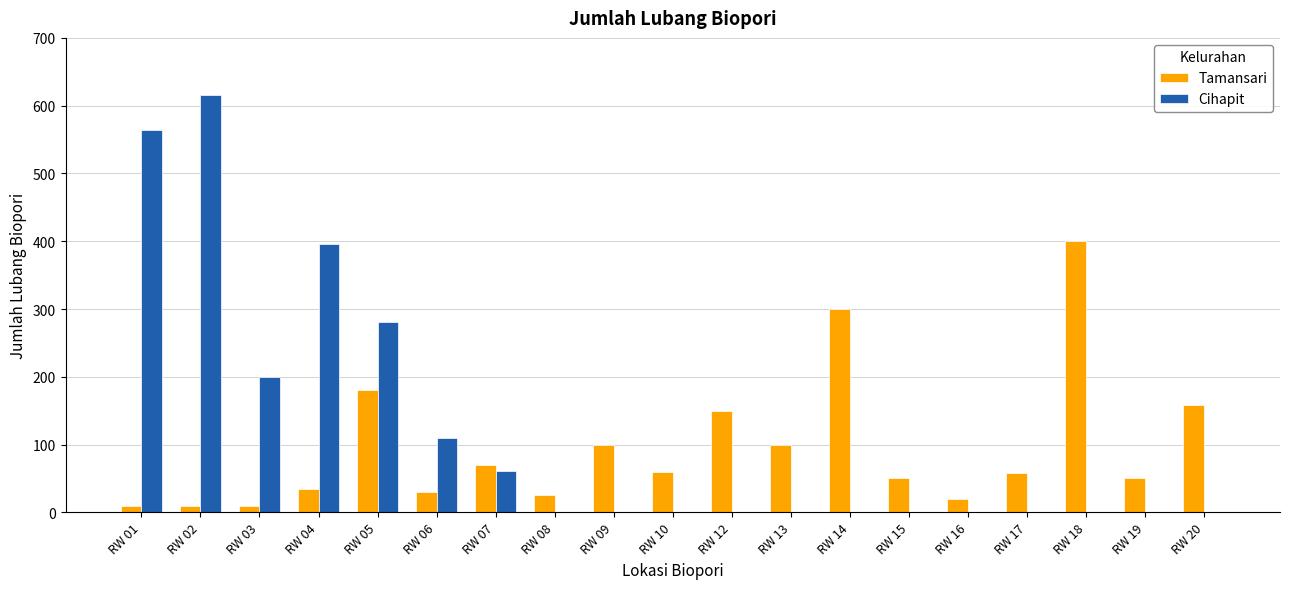

How many data points does each series have?

19